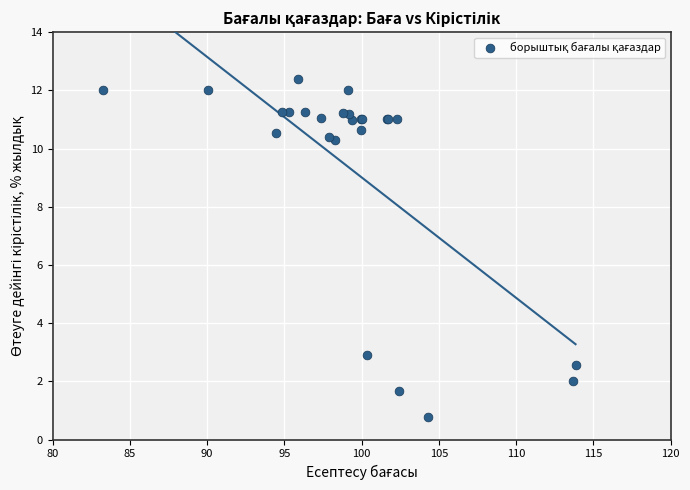

What Y value in the scatter plot is closest to 6?

2.9